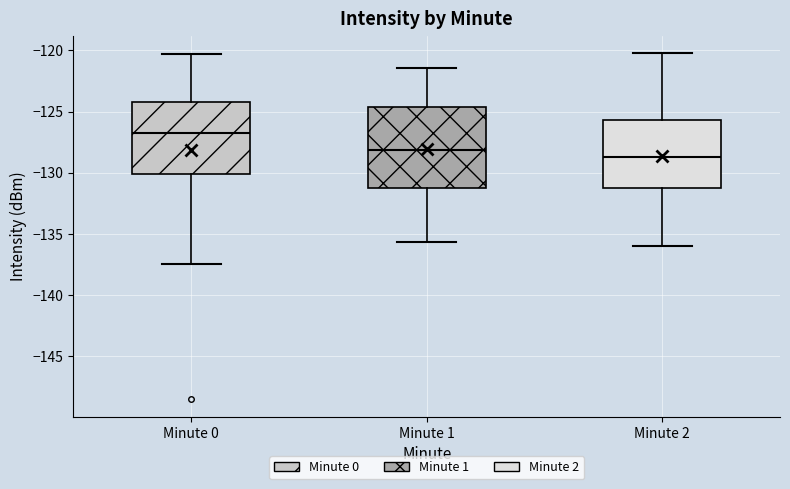

Which box is the tallest, from its lower edge to its upper edge?

Minute 1